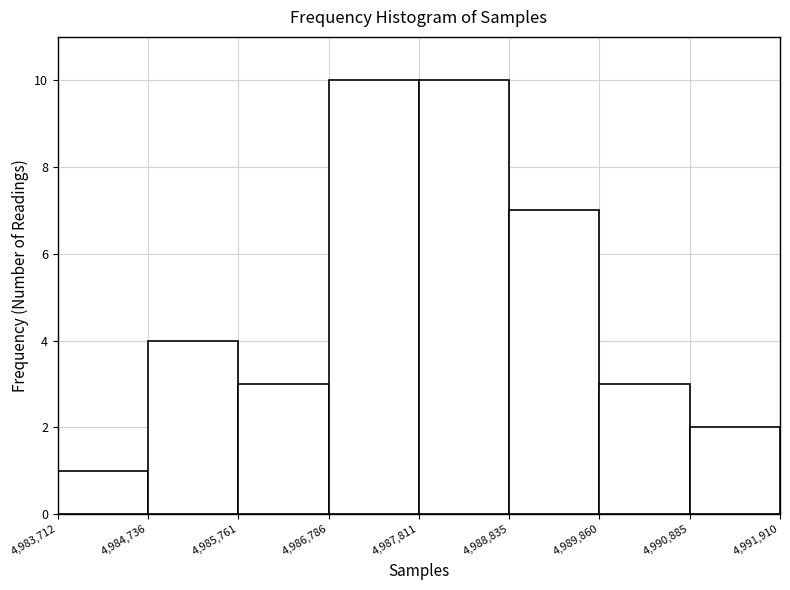

How tall is the bar that spans 4,983,712 to 4,984,736 on the x-axis? The values are not printed on the chart, so give them approximately, as read against the axis.

1